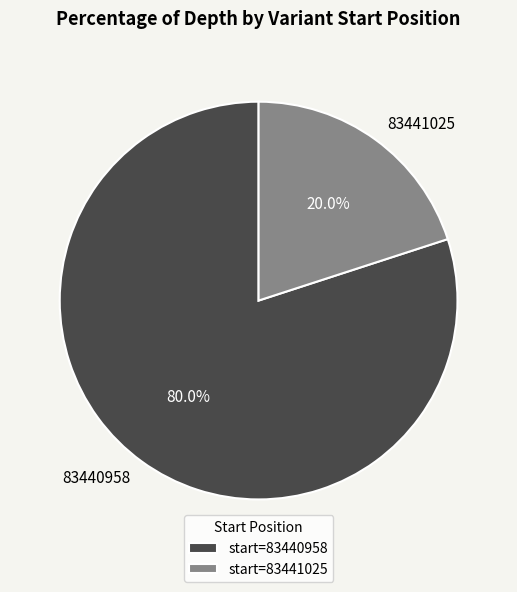

The 83440958 slice represents 80% of the pie. True or false?

True